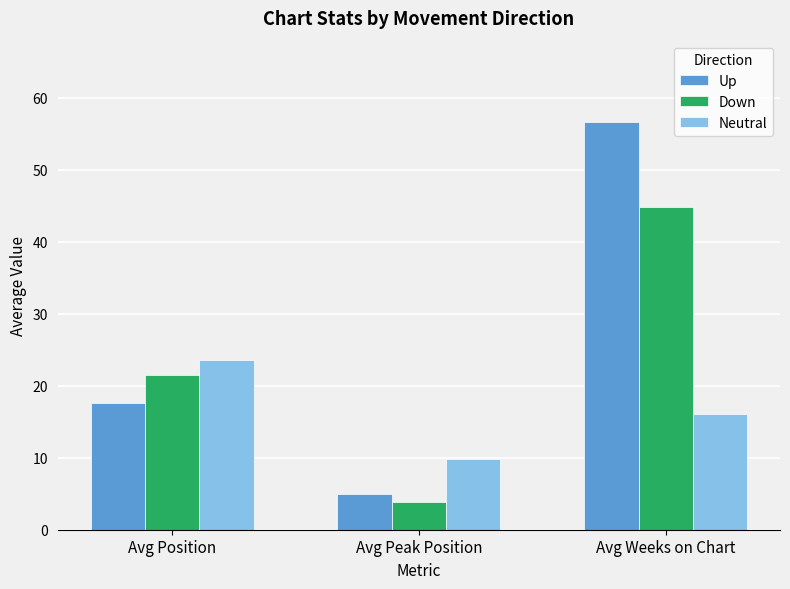

At which category does the chart reach its minimum across all series?

Avg Peak Position